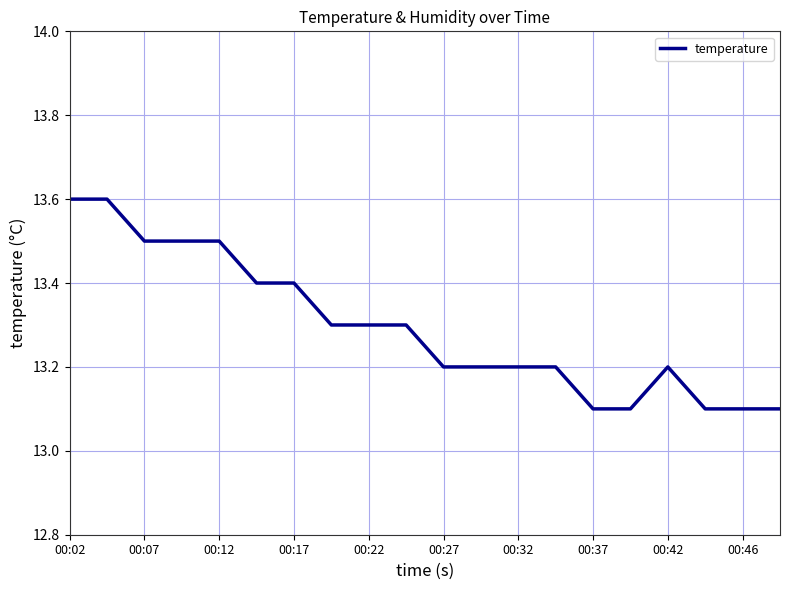

What is the minimum value shown in the chart?

13.1